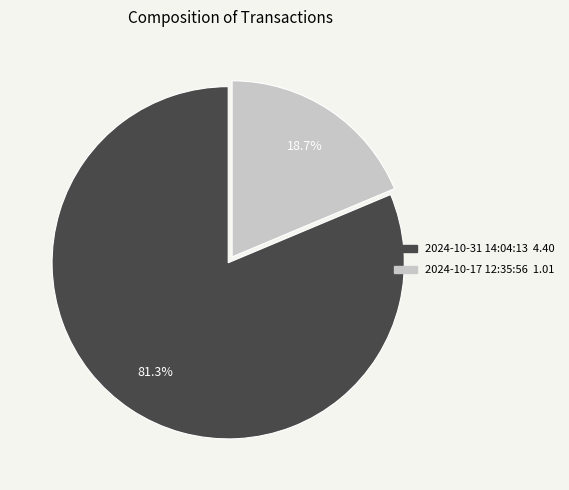

Combined, what portion of the pie is 2024-10-17 12:35:56 and 2024-10-31 14:04:13?

100.0%